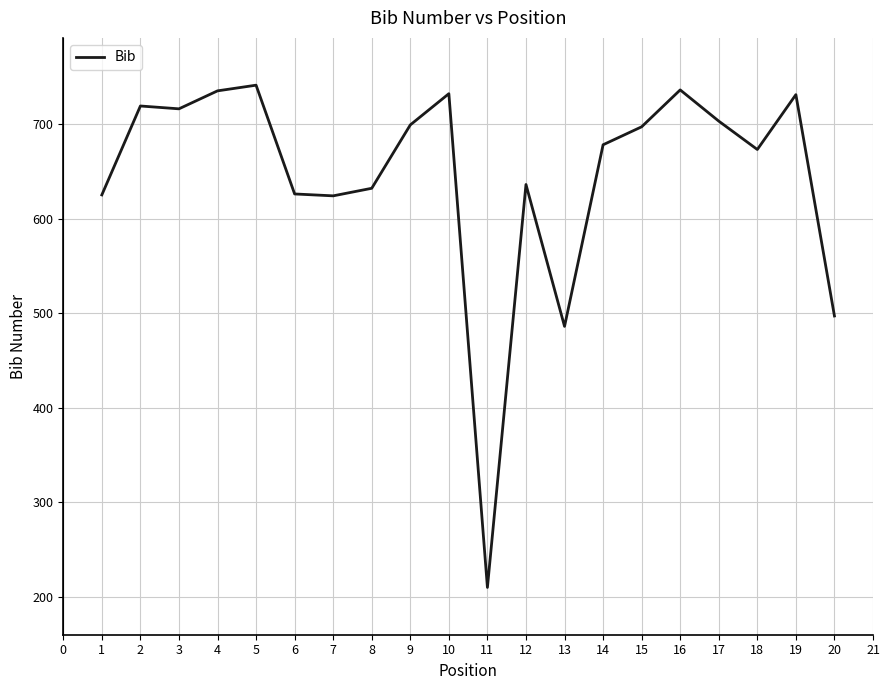

The value at 9 is 965. True or false?

False